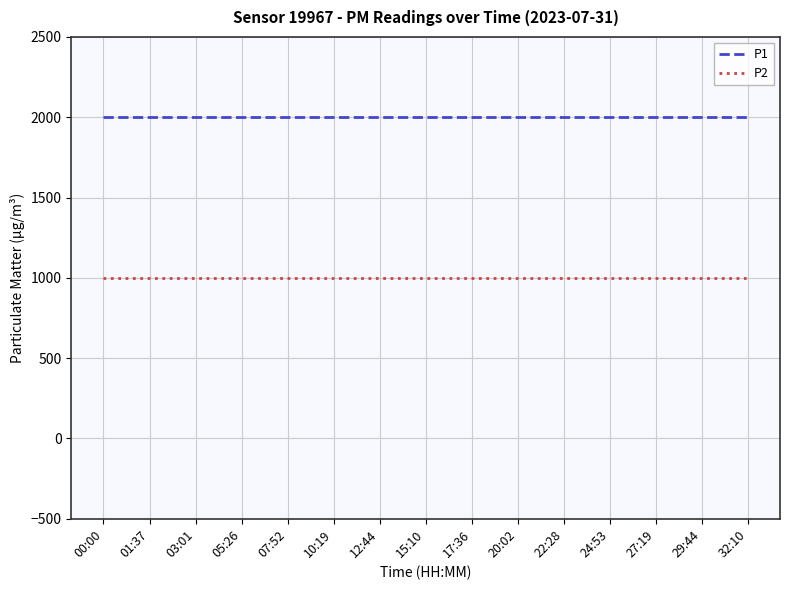

Is the value of P2 at 03:01 greater than the value of P1 at 05:26?

No